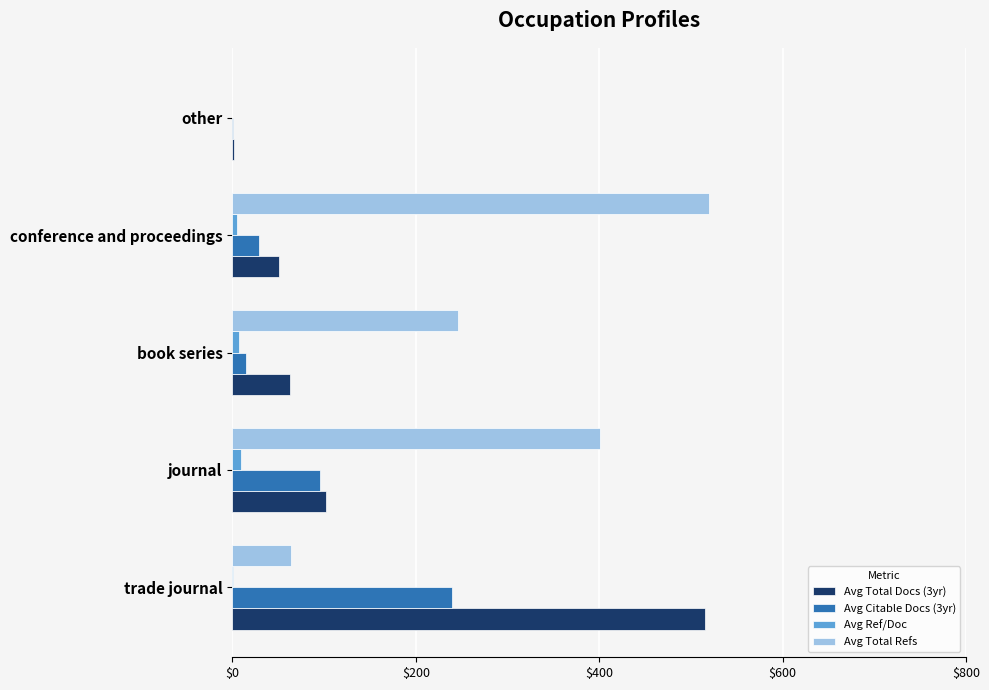

At which category is the sum across all series the highest?

trade journal